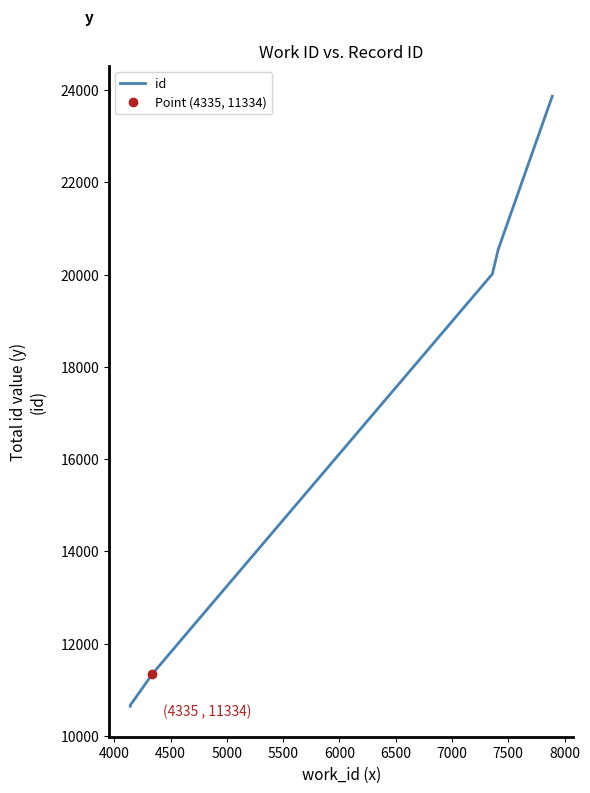

What is the sum of all values?

143172